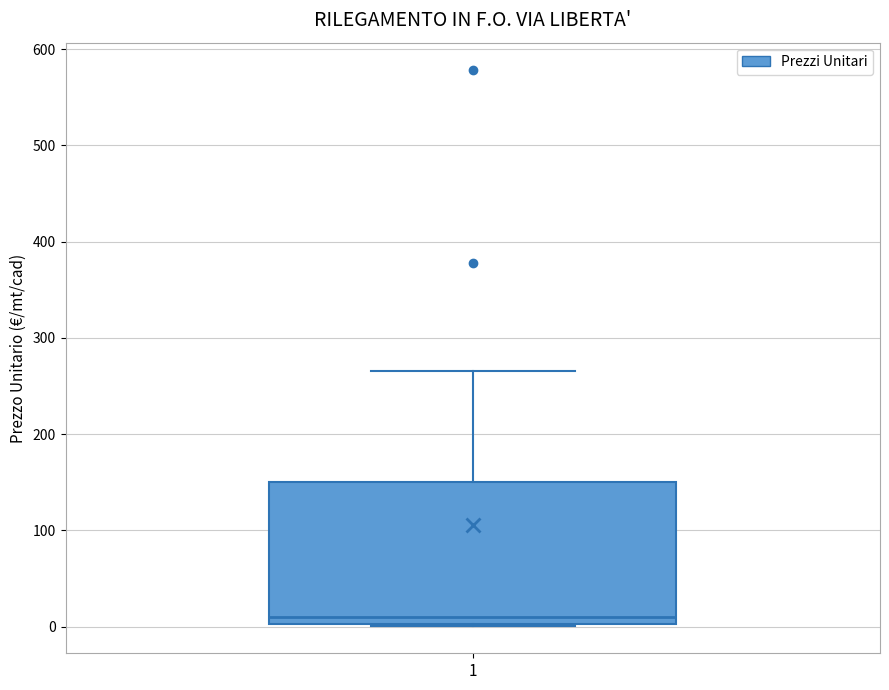

Transcribe this box plot: give where the median line is, the range the box spans, and where the two whiskers end, as read against the y-axis. The values are not printed on the chart, so give them approximately, as read against the axis.

median 10, box 0 to 150, whiskers 0 to 270